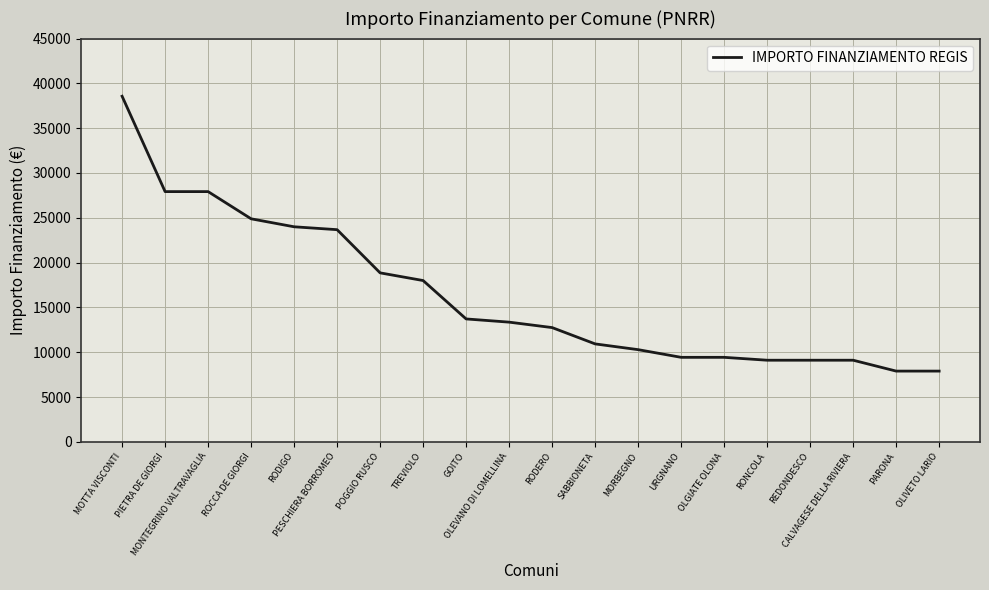

What is the change in value from GOITO to RODERO?

-965